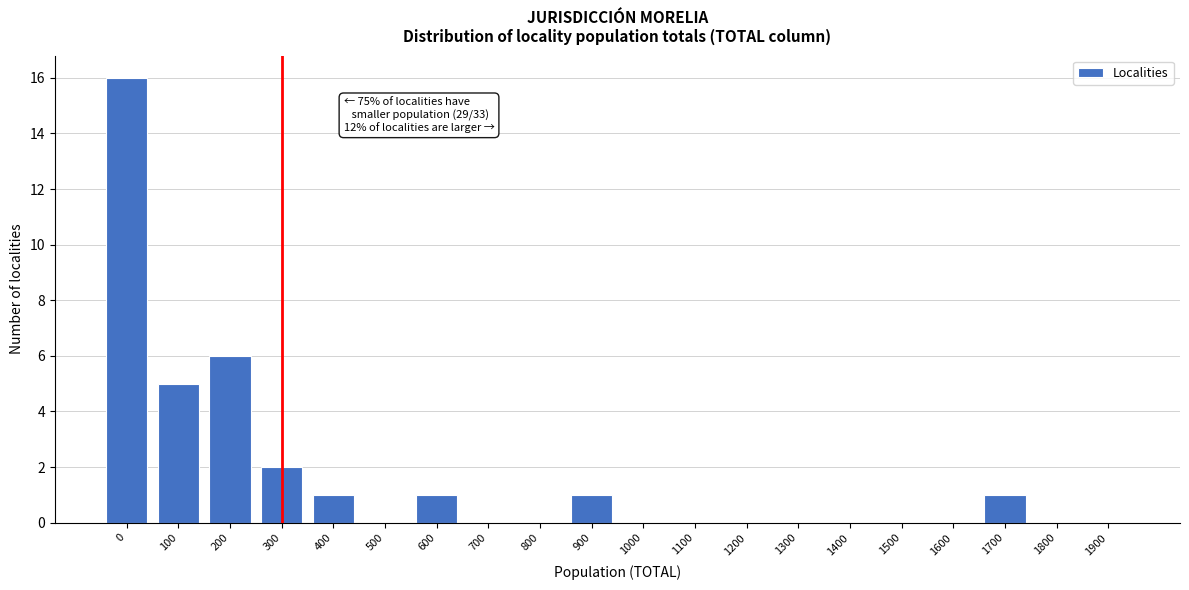

Reading left to right, transcribe all the data shown in this chart.

0=16	100=5	200=6	300=2	400=1	500=0	600=1	700=0	800=0	900=1	1000=0	1100=0	1200=0	1300=0	1400=0	1500=0	1600=0	1700=1	1800=0	1900=0